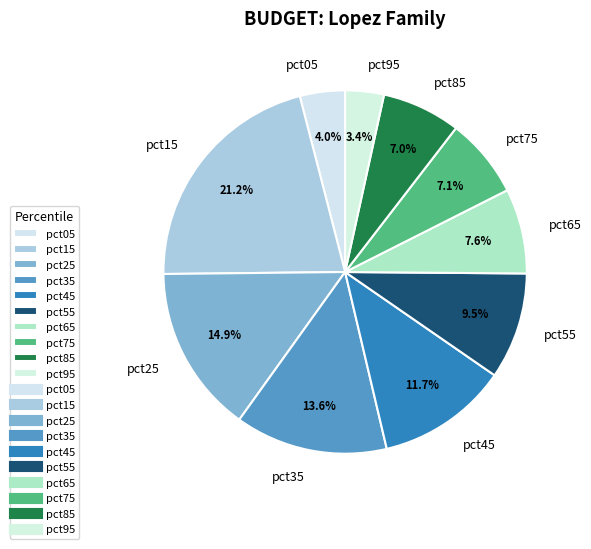

Is the sum of pct55 and pct85 greater than half?

No